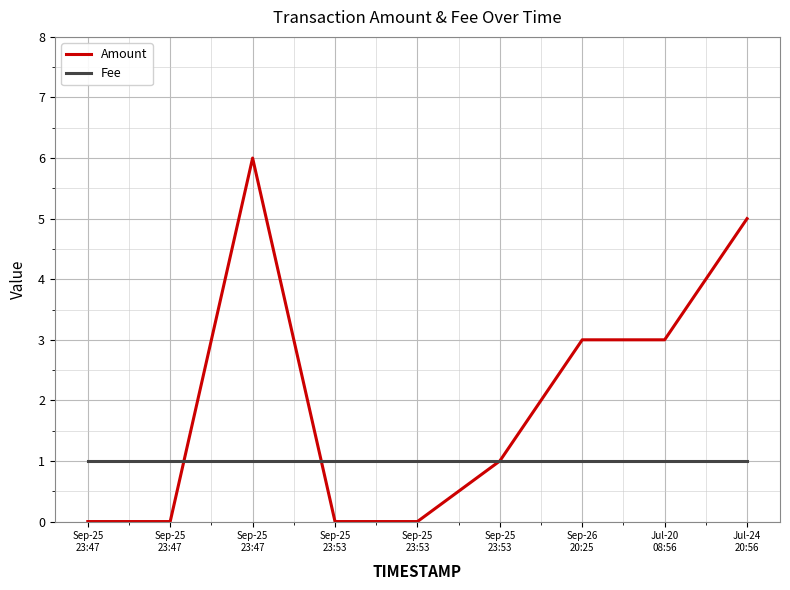

In Amount, how many points are higher than both neighbors (excluding endpoints)?

1